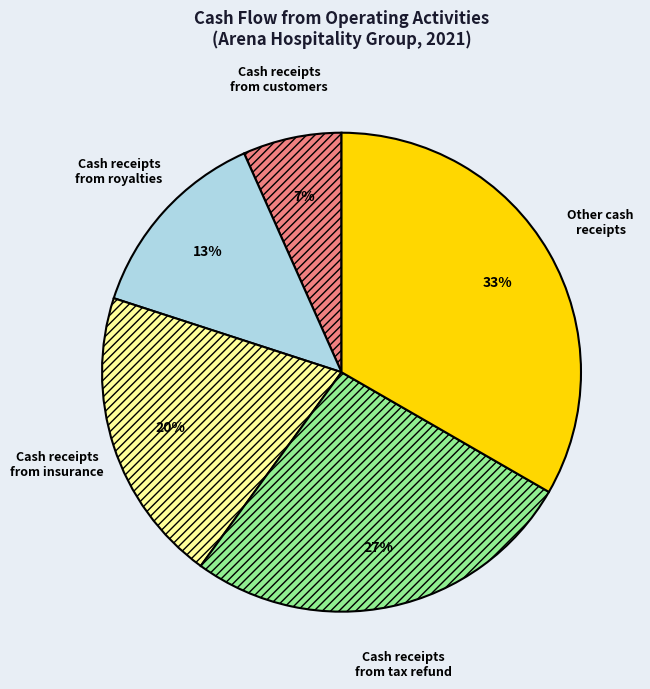

Does any single category account for the majority?

No